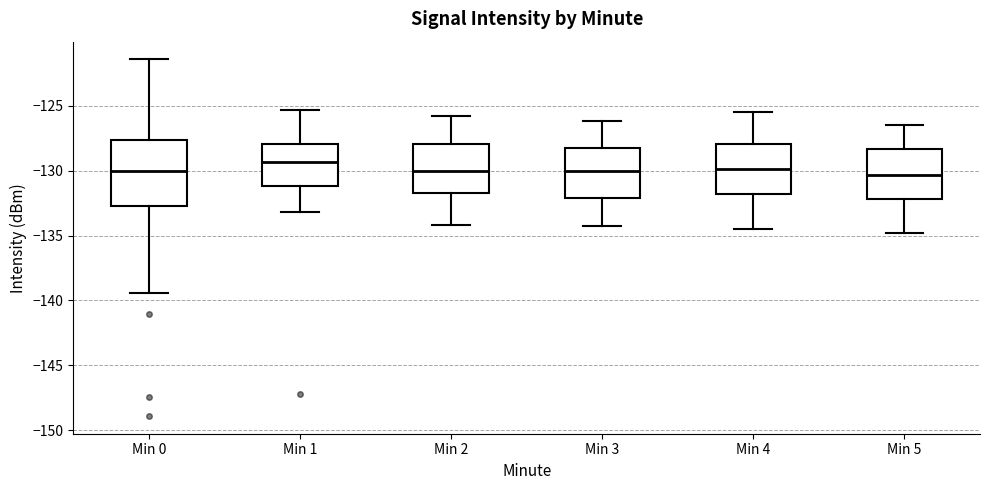

Where does the median line of the box for Min 3 sit on the y-axis? The values are not printed on the chart, so give them approximately, as read against the axis.

-130.0